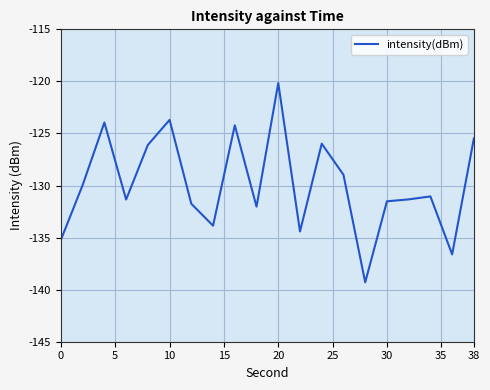

What is the greatest value displayed?

-120.2